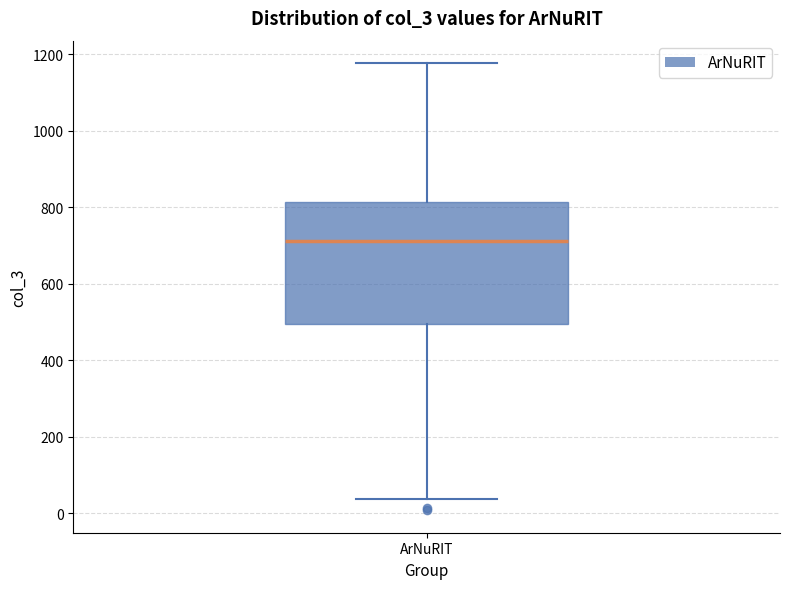

Transcribe this box plot: give where the median line is, the range the box spans, and where the two whiskers end, as read against the y-axis. The values are not printed on the chart, so give them approximately, as read against the axis.

median 720, box 500 to 820, whiskers 40 to 1180